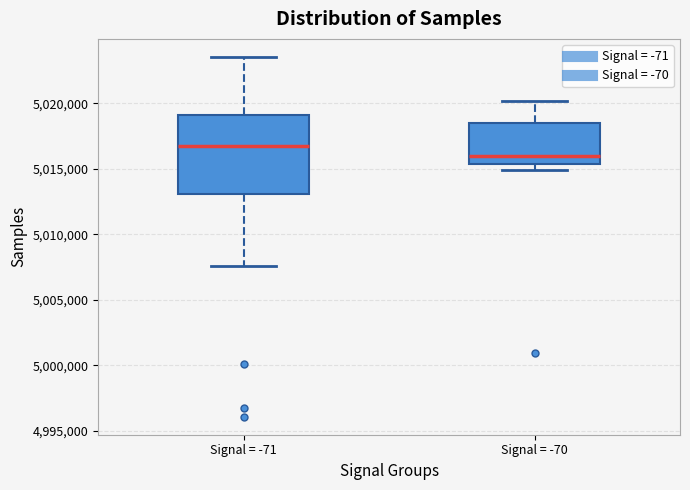

Where is the upper edge of the box for Signal = -71 on the y-axis? The values are not printed on the chart, so give them approximately, as read against the axis.

5019000